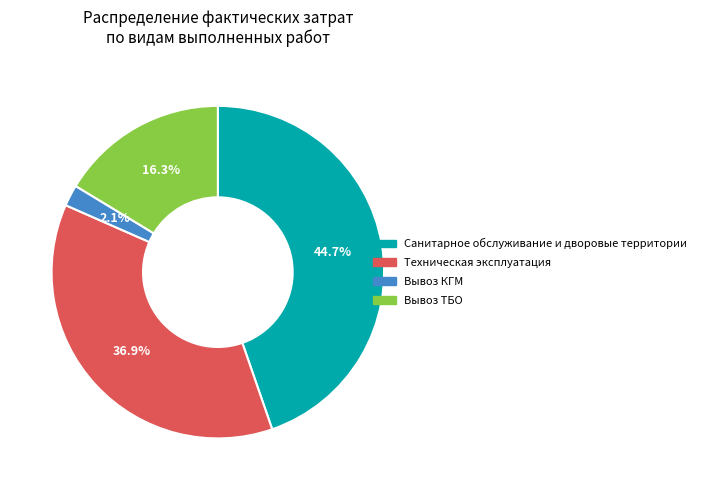

Is there a majority slice in this chart?

No